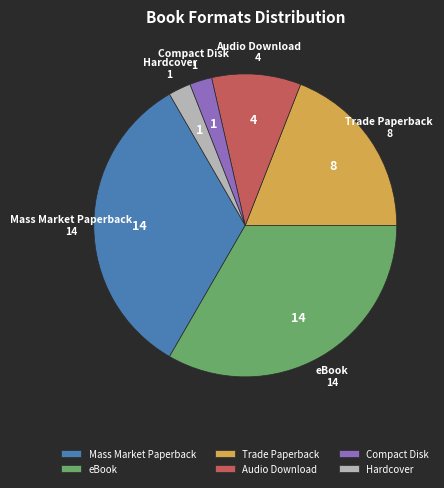

Is there any slice that represents more than half of the pie?

No